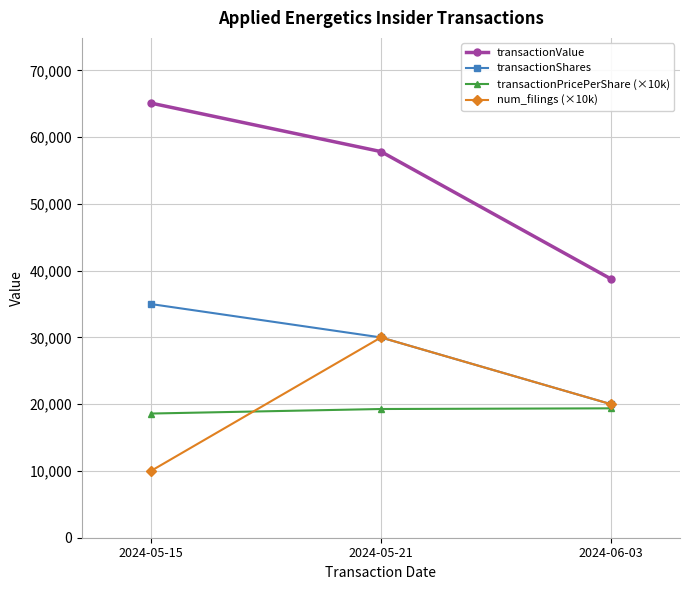

How many data points does each series have?

3